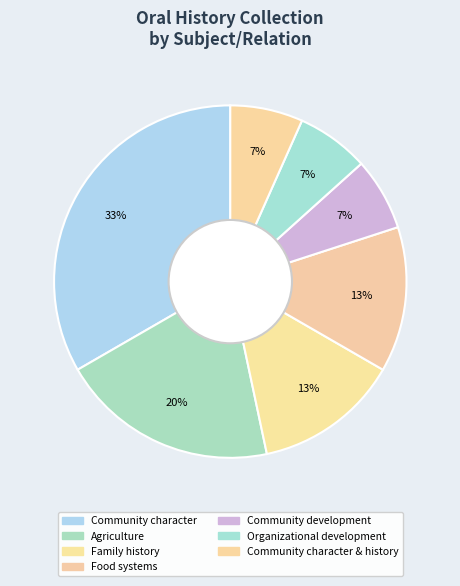

Which category has the smallest portion of the pie?

Community development